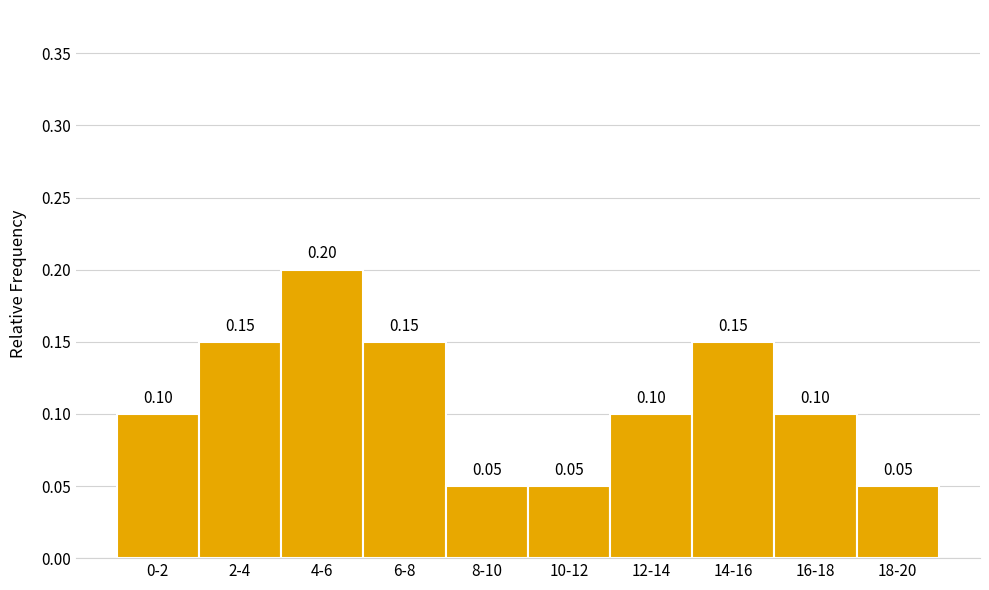

Between 4-6 and 14-16, which is larger?

4-6